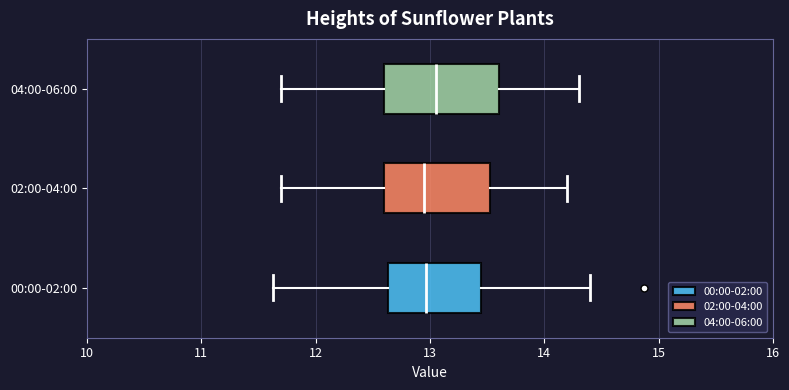

Reading bottom to top, read every box against the x-axis: the position of its median line, the range the box covers, and the ends of its whiskers. The values are not printed on the chart, so give them approximately, as read against the axis.

00:00-02:00: median 13.0, box 12.6 to 13.4, whiskers 11.6 to 14.4
02:00-04:00: median 13.0, box 12.6 to 13.5, whiskers 11.7 to 14.2
04:00-06:00: median 13.1, box 12.6 to 13.6, whiskers 11.7 to 14.3